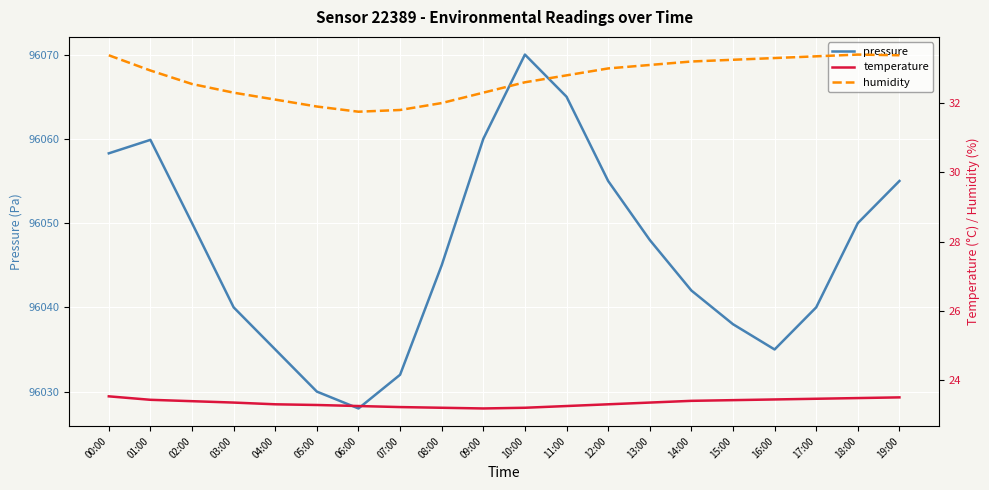

True or false: humidity has more than 0 interior local peaks.

True